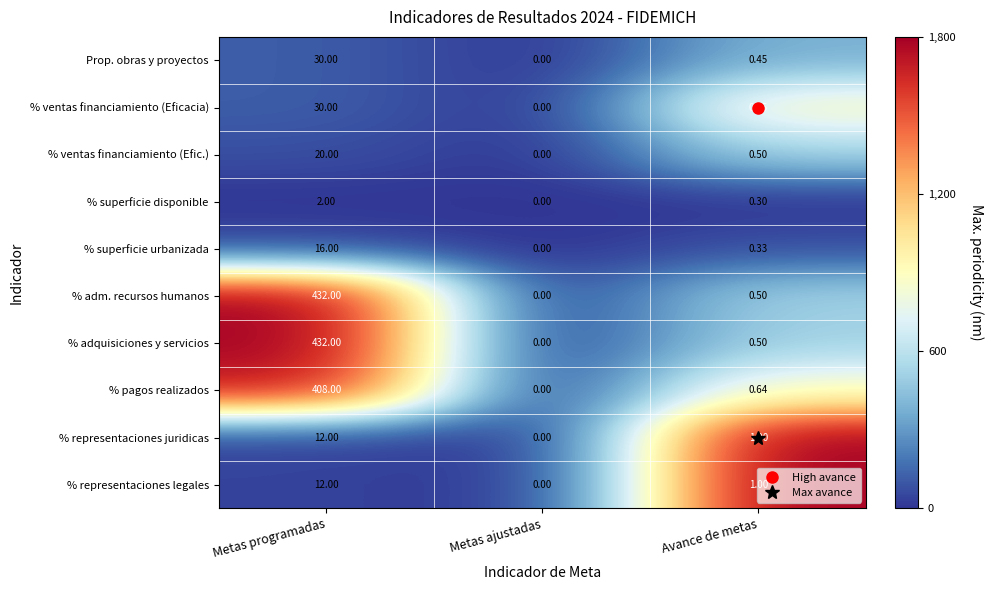

Which category has the highest value in the % superficie urbanizada series?

Metas programadas